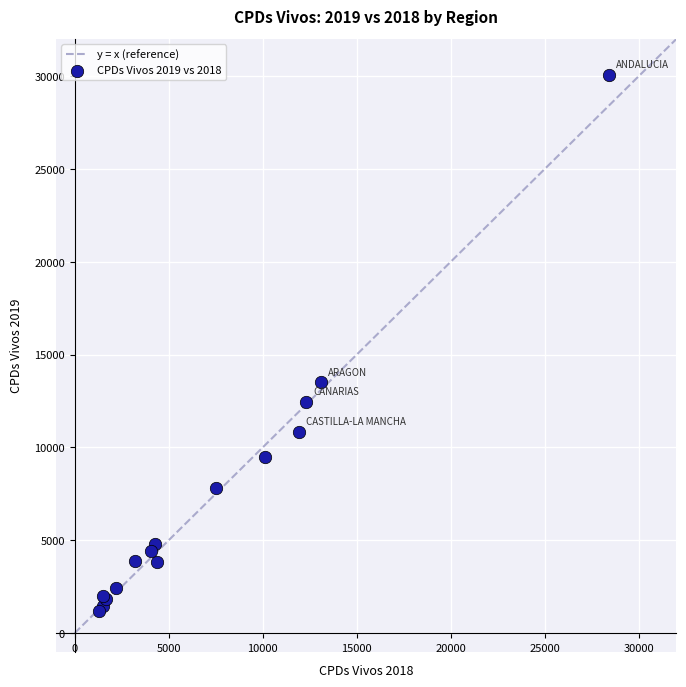

What Y value in the scatter plot is closest to 15634?

13499